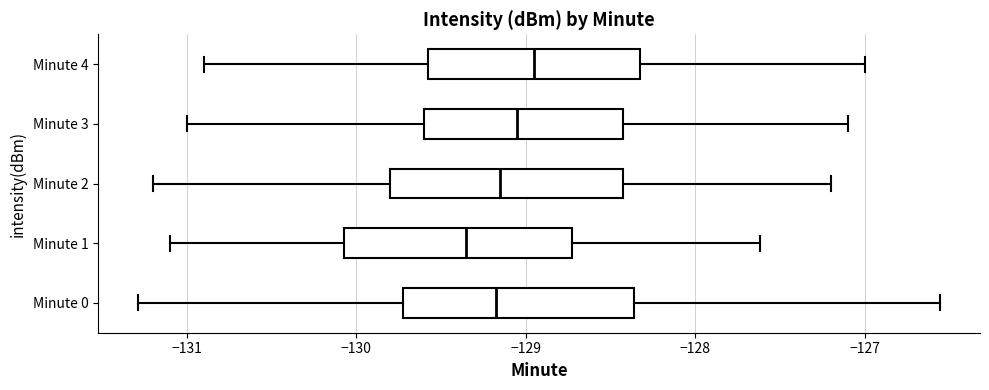

Reading bottom to top, transcribe this box plot: for each box, give where its median line is, the range the box spans, and where its two whiskers end, as read against the x-axis. The values are not printed on the chart, so give them approximately, as read against the axis.

Minute 0: median -129.2, box -129.7 to -128.4, whiskers -131.3 to -126.6
Minute 1: median -129.3, box -130.1 to -128.7, whiskers -131.1 to -127.6
Minute 2: median -129.1, box -129.8 to -128.4, whiskers -131.2 to -127.2
Minute 3: median -129.0, box -129.6 to -128.4, whiskers -131.0 to -127.1
Minute 4: median -128.9, box -129.6 to -128.3, whiskers -130.9 to -127.0